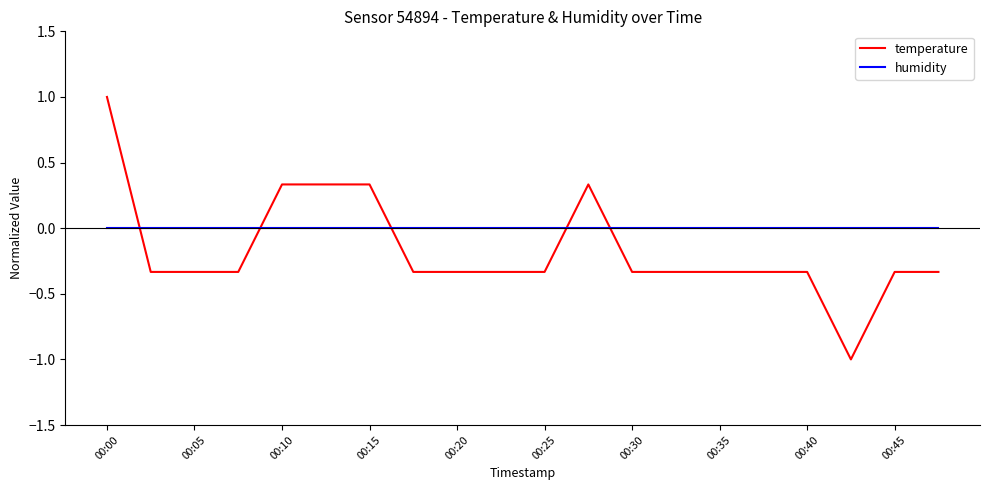

Rank the series by their maximum value, from lowest to highest.

humidity, temperature